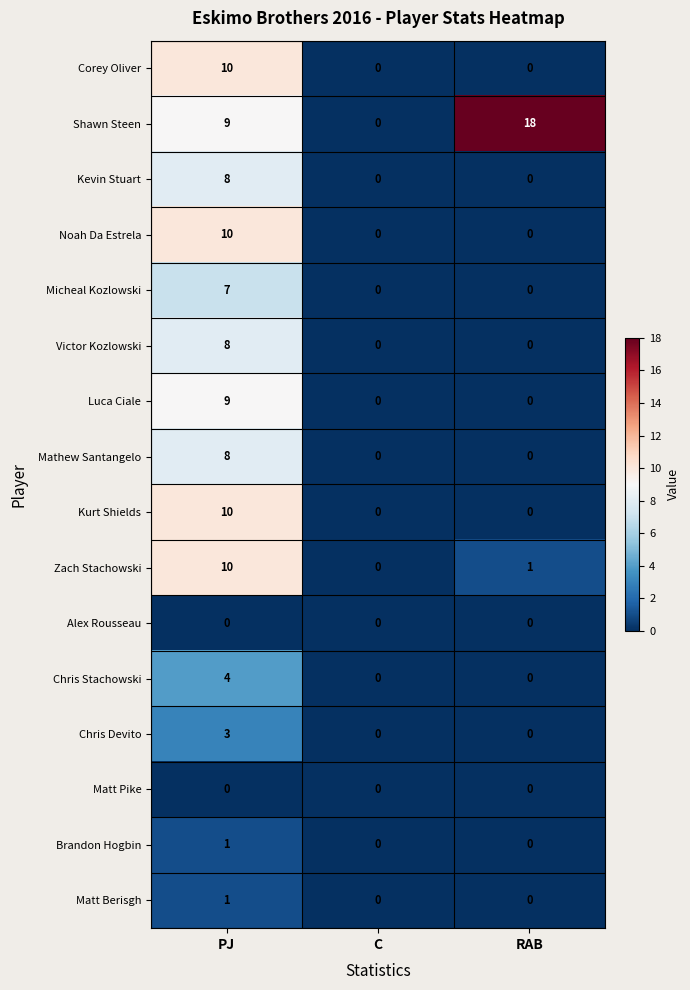

Which series changed the most between C and RAB?

Shawn Steen